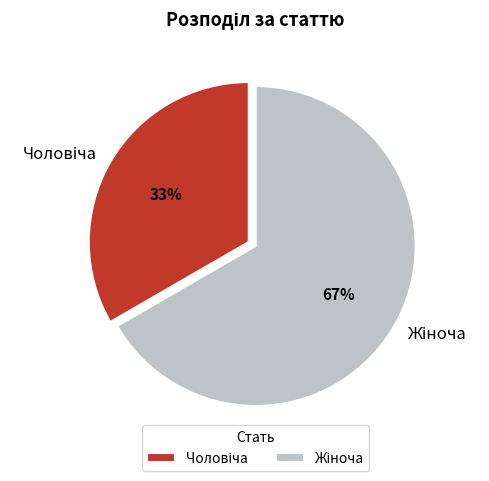

Does any single category account for the majority?

Yes